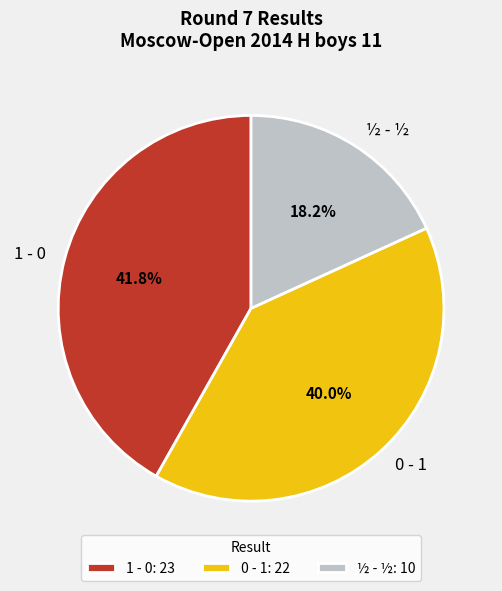

Does 0 - 1 account for over 50% of the chart?

No